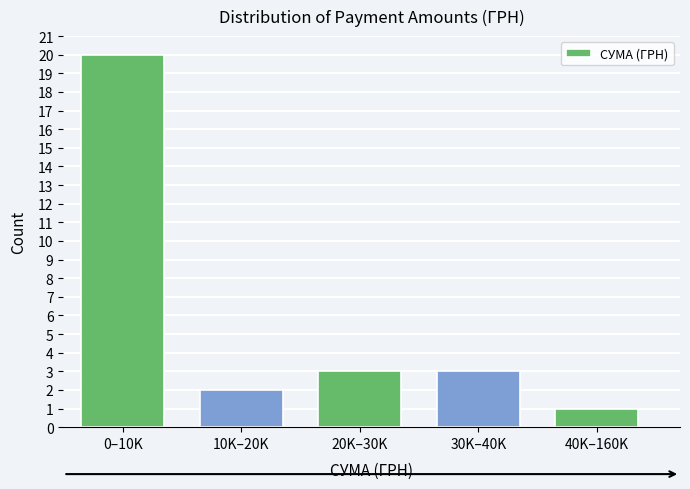

Reading right to left, extract all data points from this chart.

40K–160K=1	30K–40K=3	20K–30K=3	10K–20K=2	0–10K=20